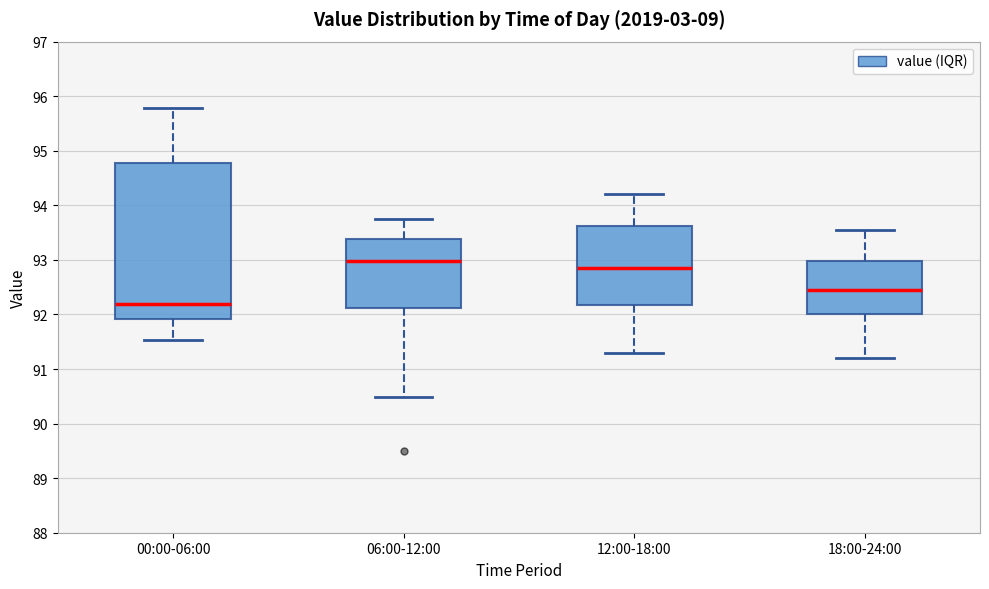

Reading left to right, transcribe this box plot: for each box, give where its median line is, the range the box spans, and where its two whiskers end, as read against the y-axis. The values are not printed on the chart, so give them approximately, as read against the axis.

00:00-06:00: median 92.2, box 91.9 to 94.8, whiskers 91.5 to 95.8
06:00-12:00: median 93.0, box 92.1 to 93.4, whiskers 90.5 to 93.8
12:00-18:00: median 92.9, box 92.2 to 93.6, whiskers 91.3 to 94.2
18:00-24:00: median 92.5, box 92.0 to 93.0, whiskers 91.2 to 93.6